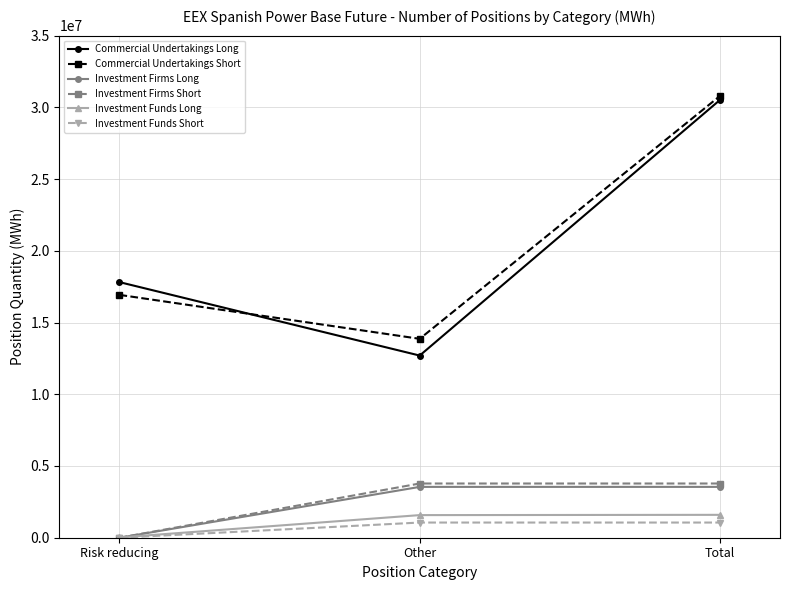

At which category is the sum across all series the highest?

Total